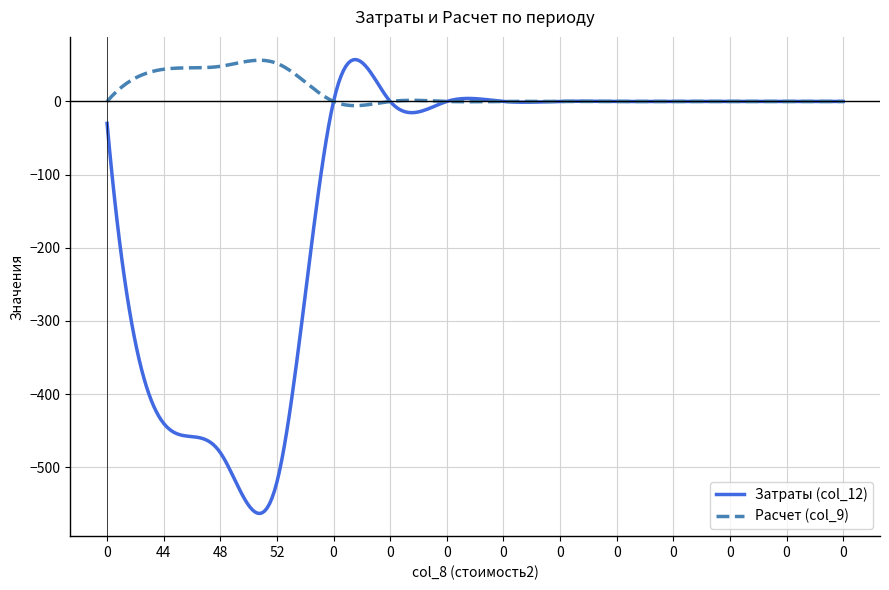

What is the smallest value displayed?

-563.1